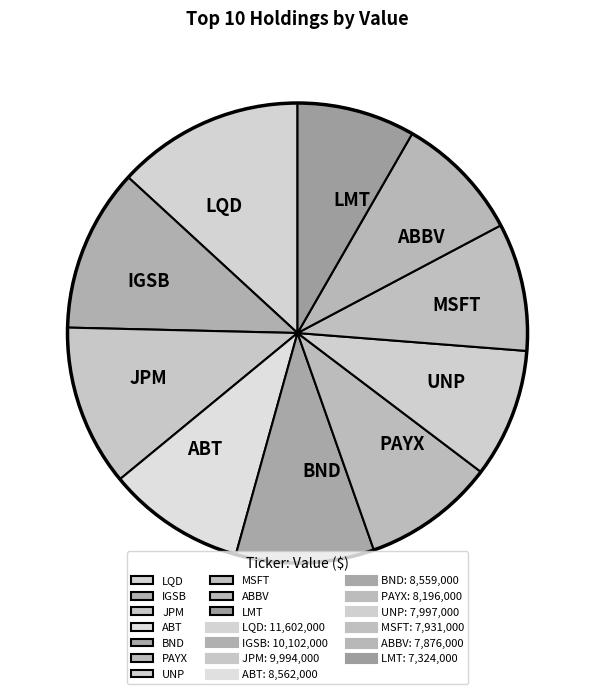

True or false: LMT accounts for 23% of the total.

False